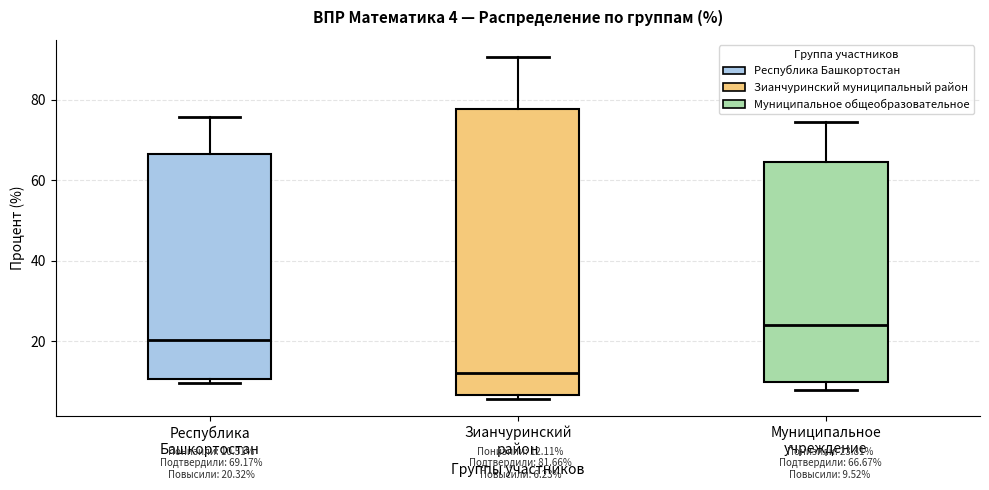

Which box has the highest median line?

Муниципальное учреждение